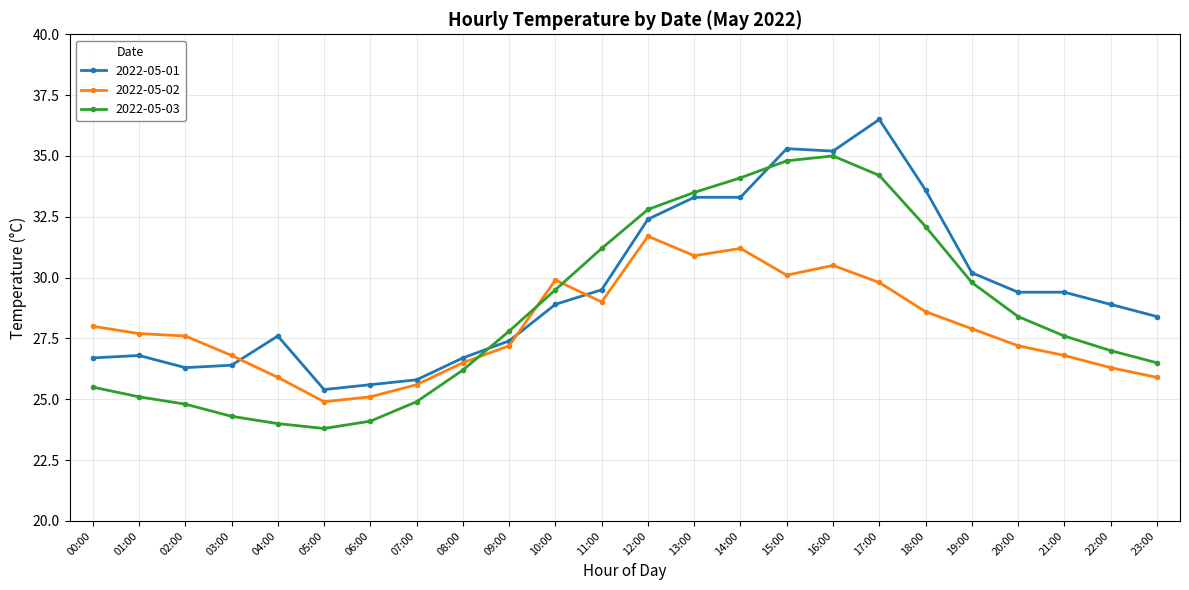

What is the spread (max minus min) of values at 13:00?

2.6